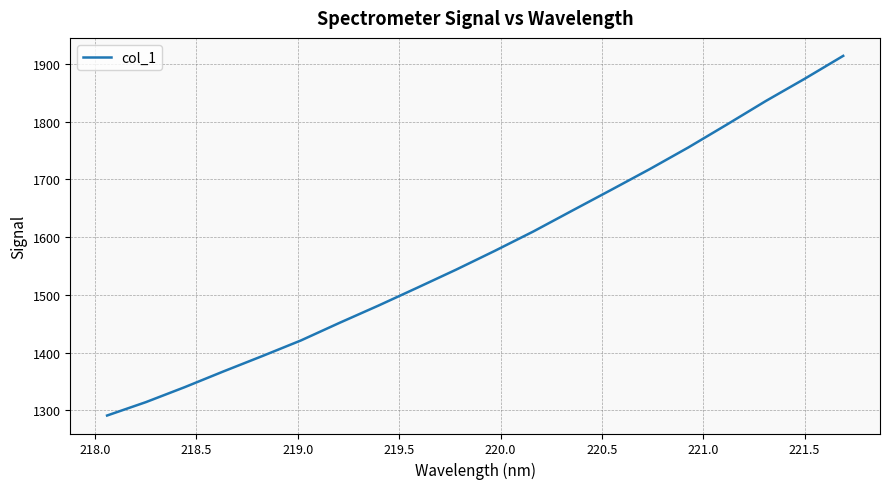

Does the chart display data point markers on the line(s)?

No